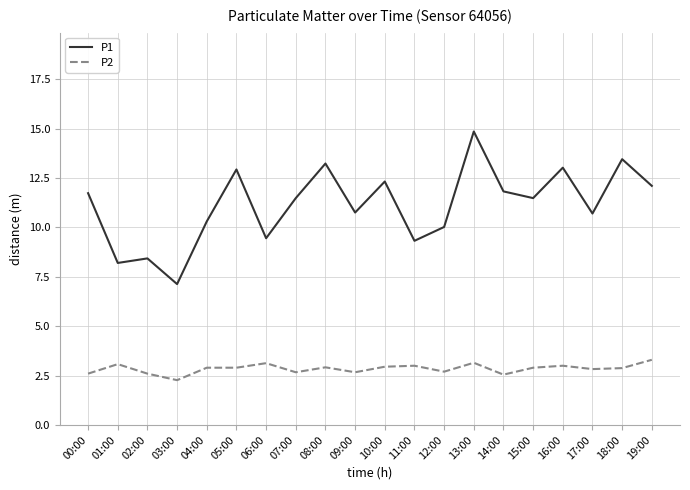

The value of P2 at 10:00 is 4.8. True or false?

False